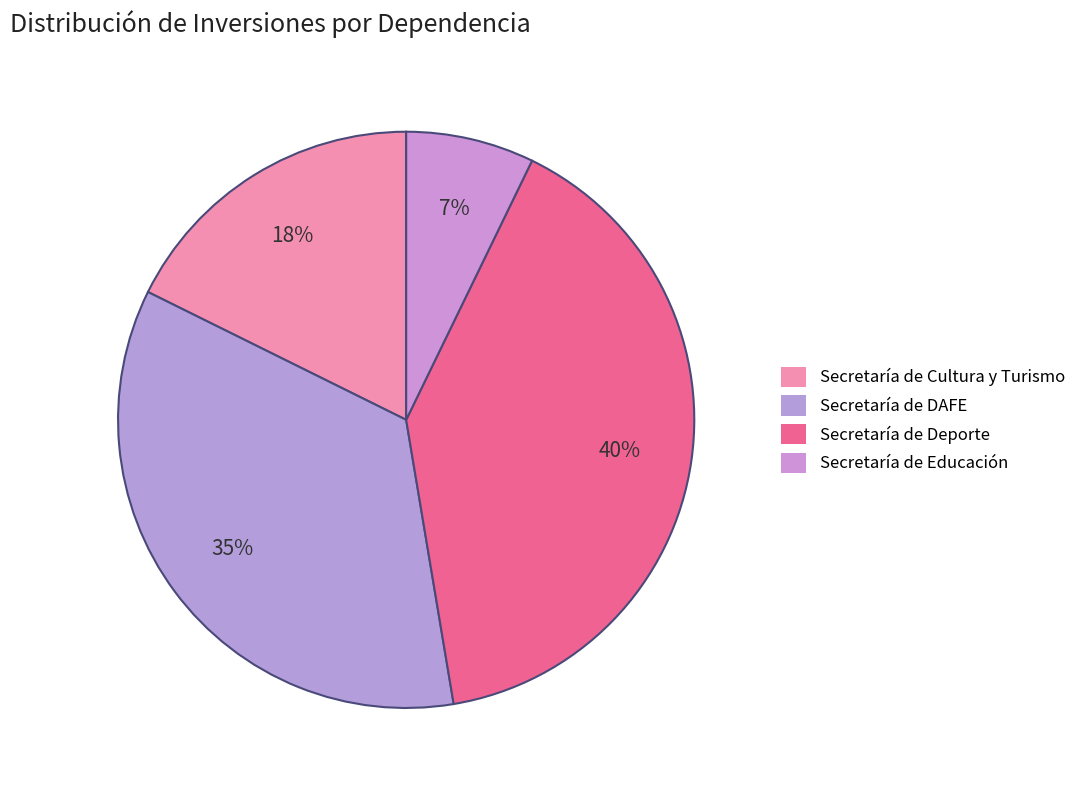

How much of the chart is everything except Secretaría de DAFE?

65.0%